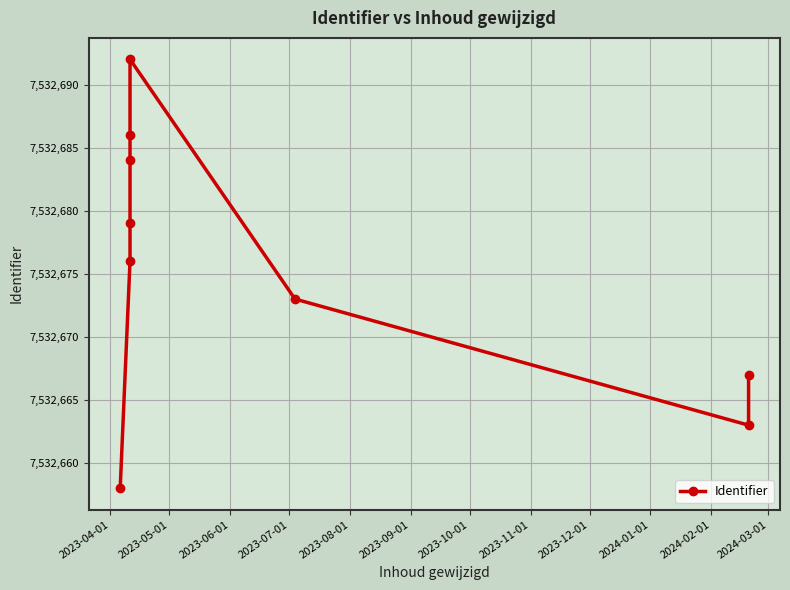

Which has a higher value, 2023-05-01 or 2023-10-01?

2023-05-01